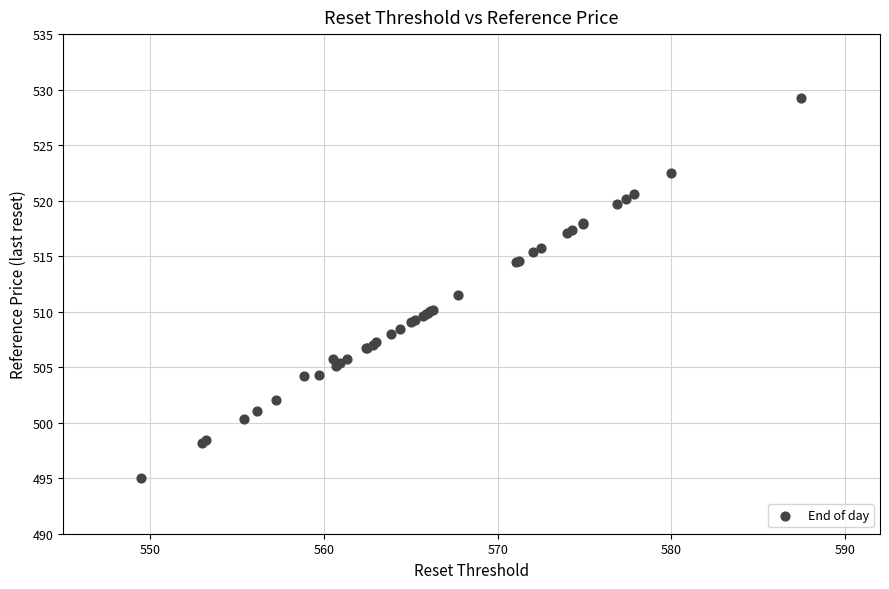

What Y value in the scatter plot is closest to 512?

511.5